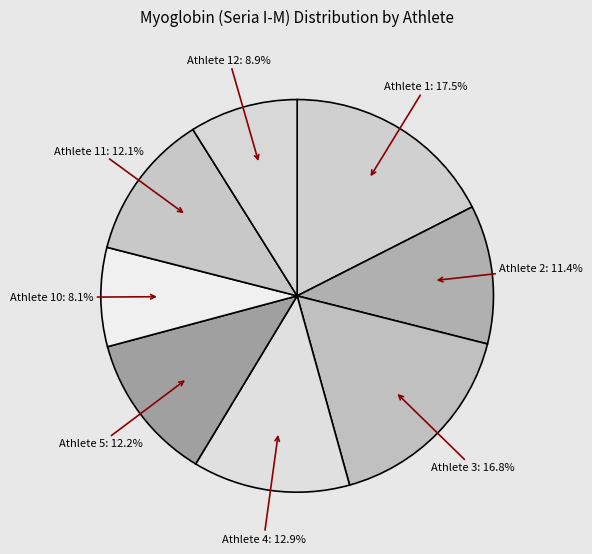

Which slice is the largest?

Athlete 1